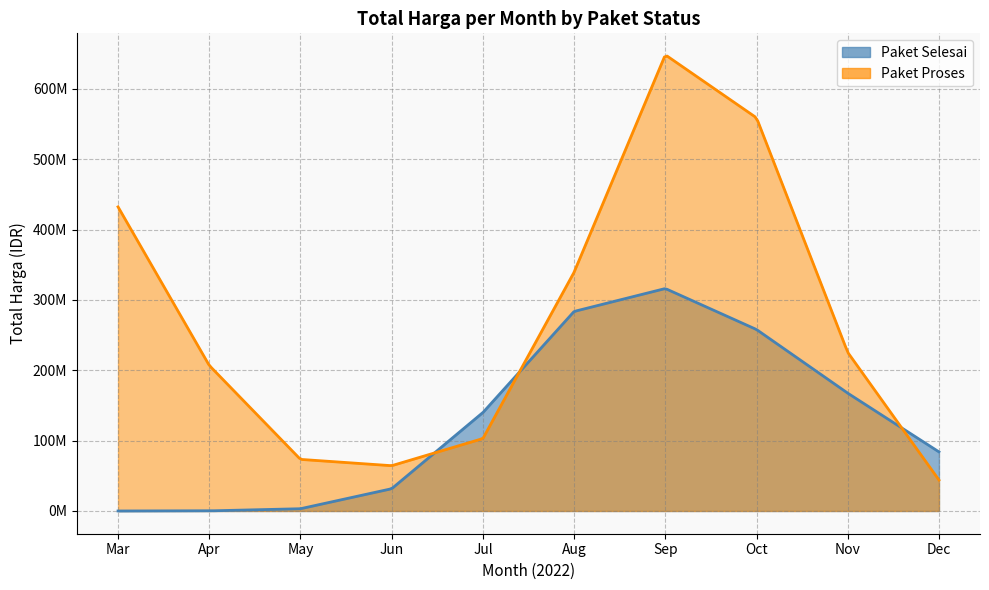

At which label does Paket Proses reach its peak?

2022-09